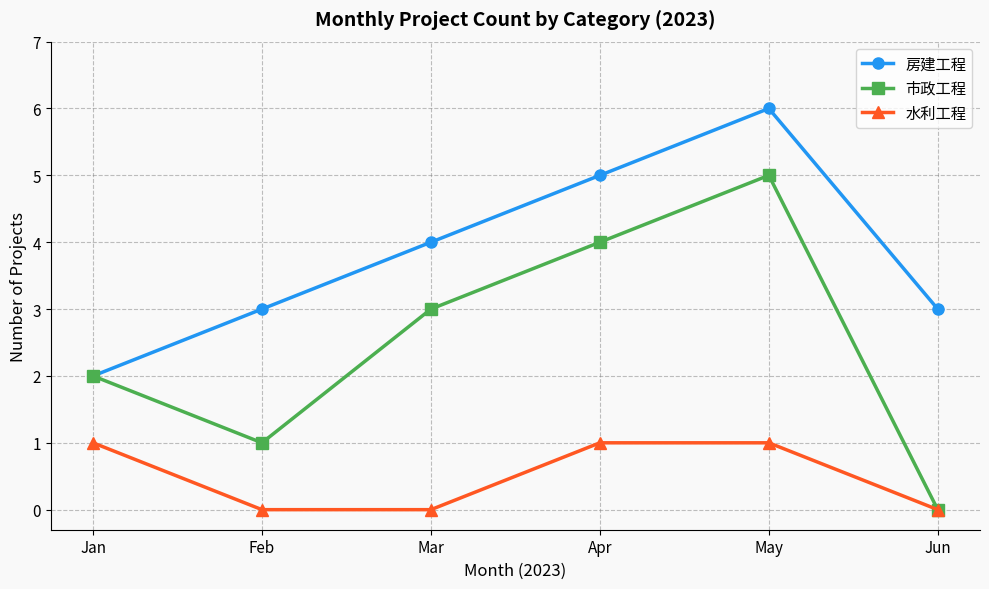

Reading left to right, what are all the values shown in this chart?

房建工程: 2	3	4	5	6	3
市政工程: 2	1	3	4	5	0
水利工程: 1	0	0	1	1	0